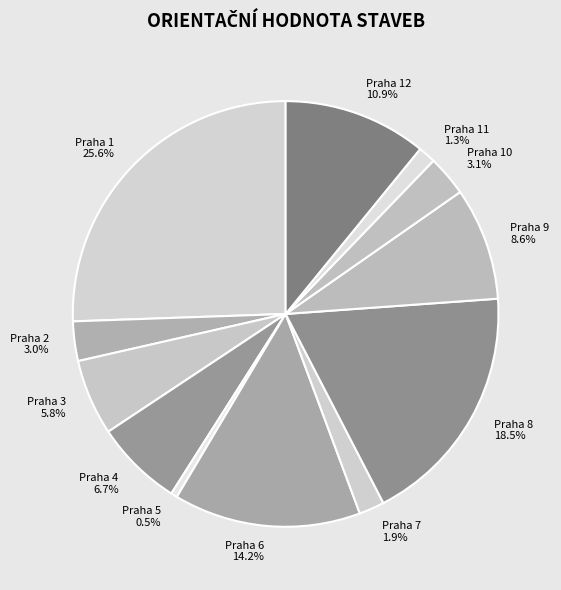

What portion of the pie excludes Praha 7?

98.1%